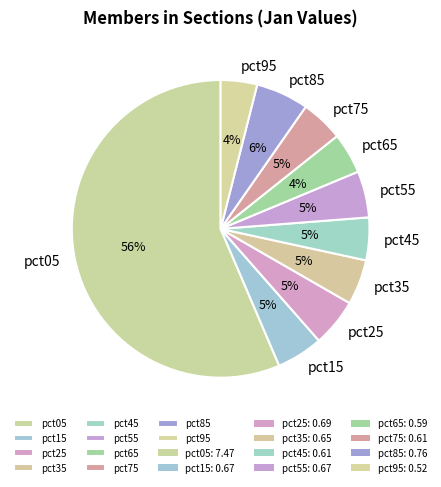

What is the largest slice in the pie chart?

pct05